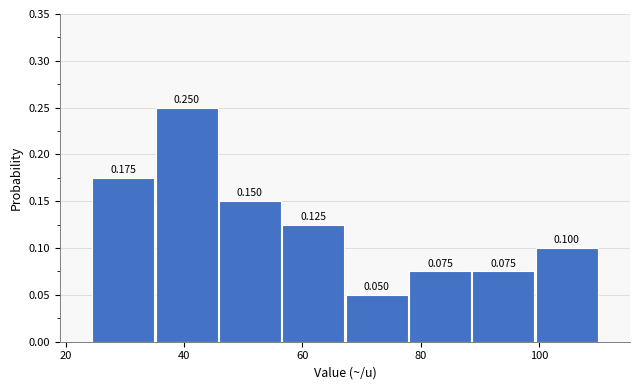

How tall is the bar that spans 36 to 46 on the x-axis? The bar edges are not printed on the chart, so give them approximately, as read against the axis.

0.250